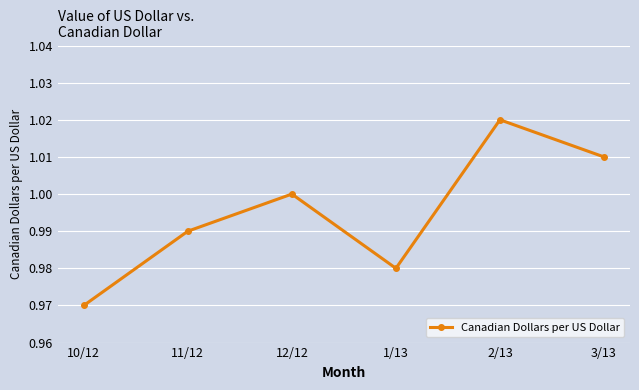

What is the label of the 1st point from the left?

10/12